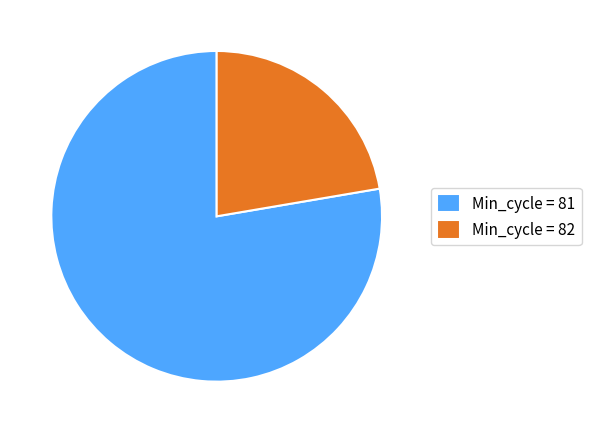

Count the number of slices in the pie.

2